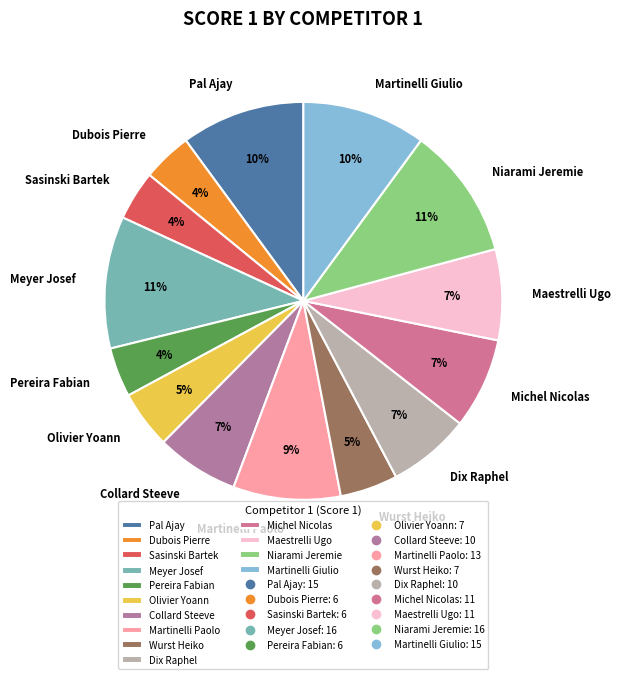

To the nearest percent, what is the combined percentage of Dubois Pierre and Martinelli Giulio?

14%